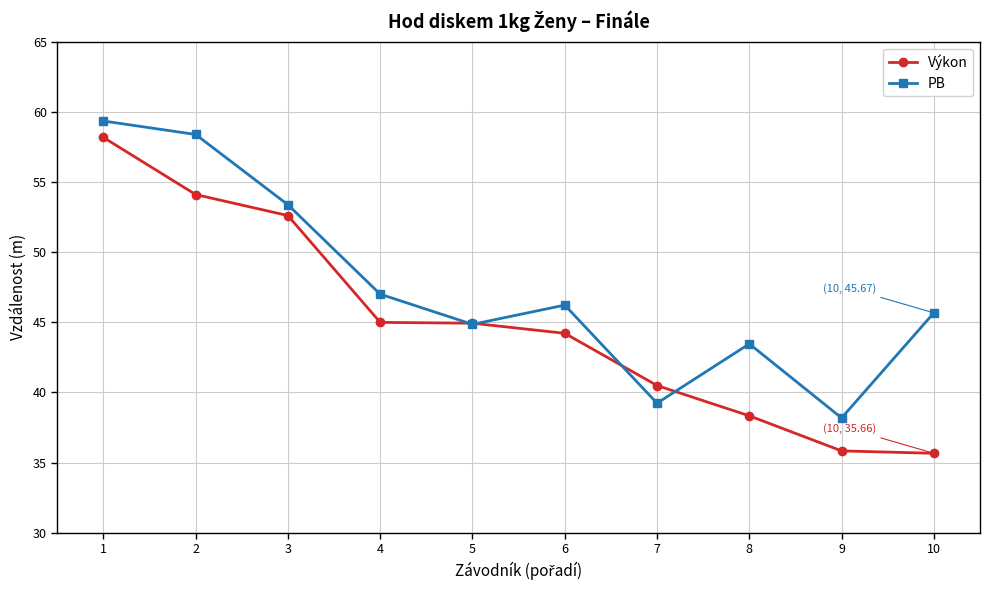

What is the value of the Výkon point at the 5th from the left?

44.9